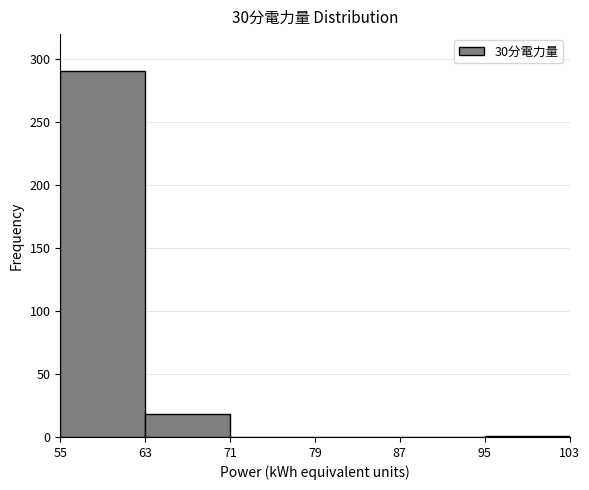

Over which range of the x-axis is the bar tallest?

55 to 63